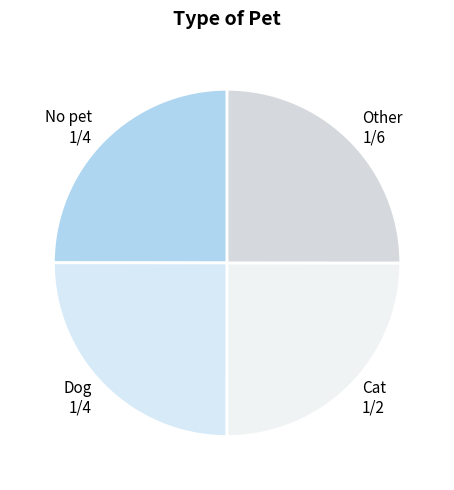

Is there a majority slice in this chart?

No